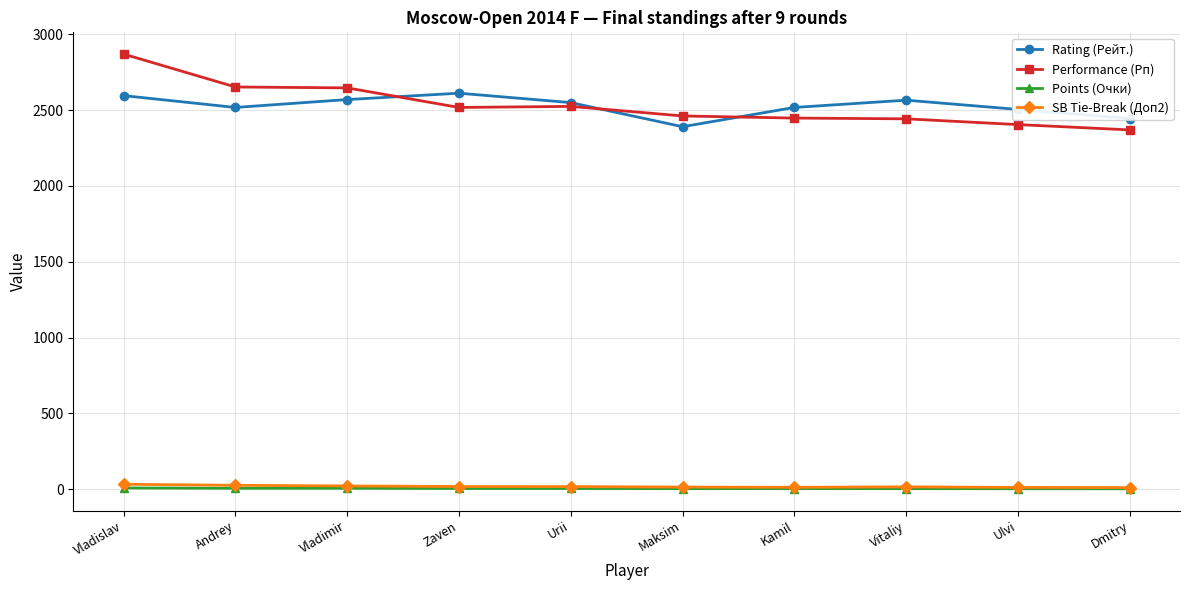

The Performance (Рп) series shows 4196.6 at Ulvi. True or false?

False